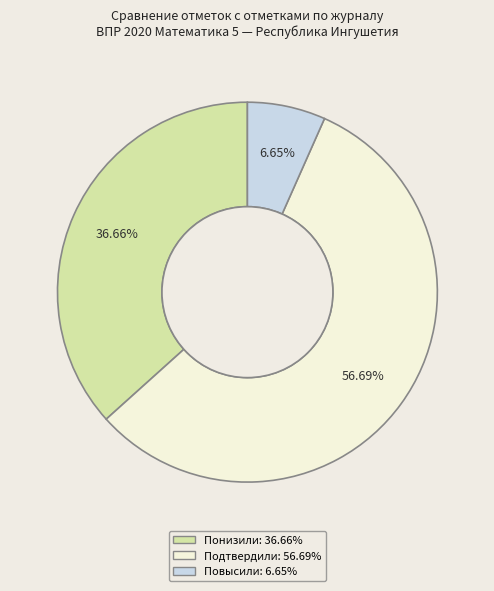

Is there a majority slice in this chart?

Yes